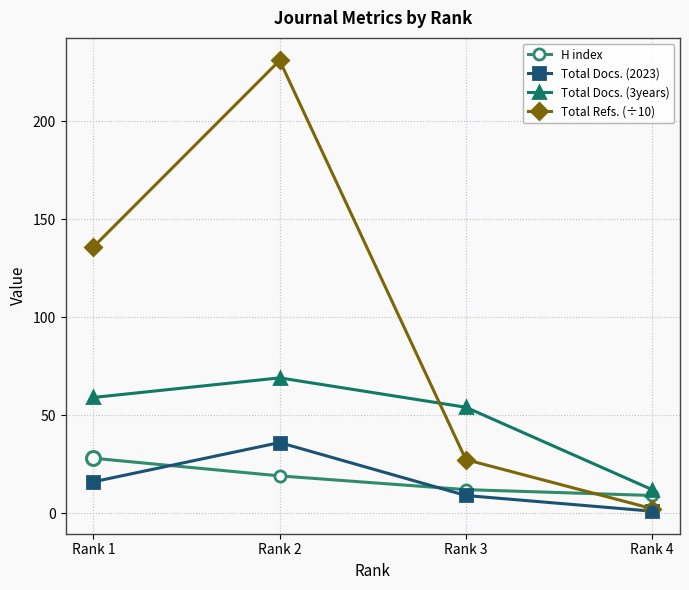

What are all the series names shown in the legend?

H index, Total Docs. (2023), Total Docs. (3years), Total Refs. (÷10)